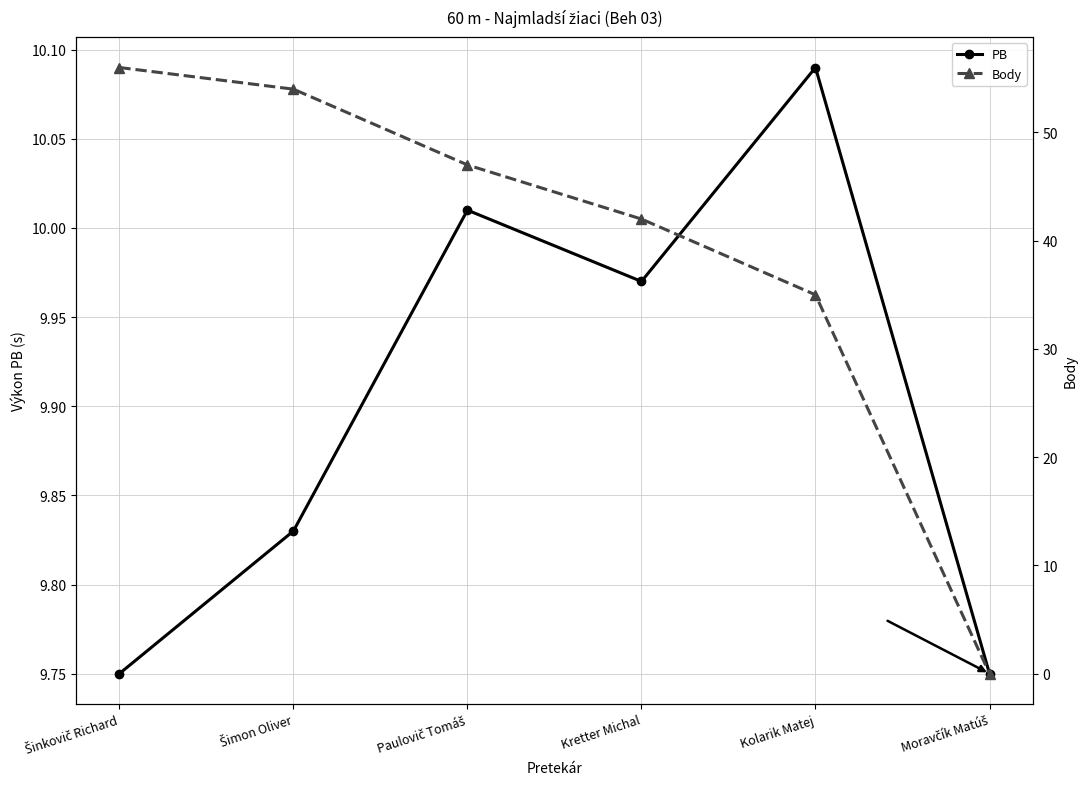

The PB series shows 3.4 at Paulovič Tomáš. True or false?

False